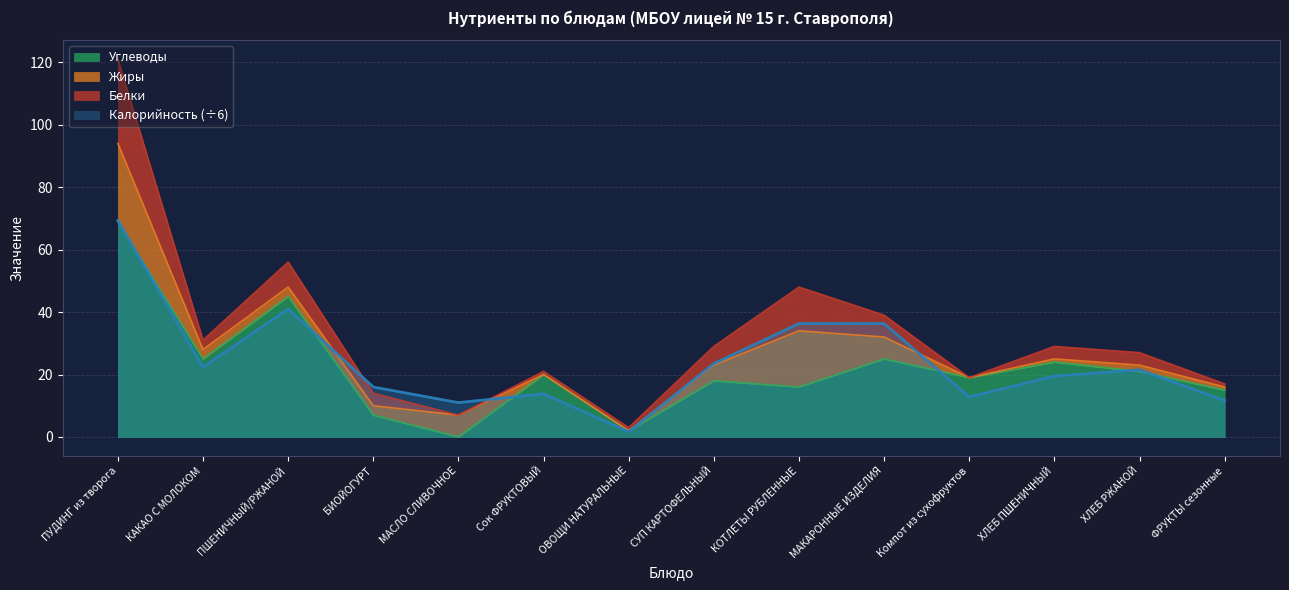

What is the sum of all Калорийность values?

336.8